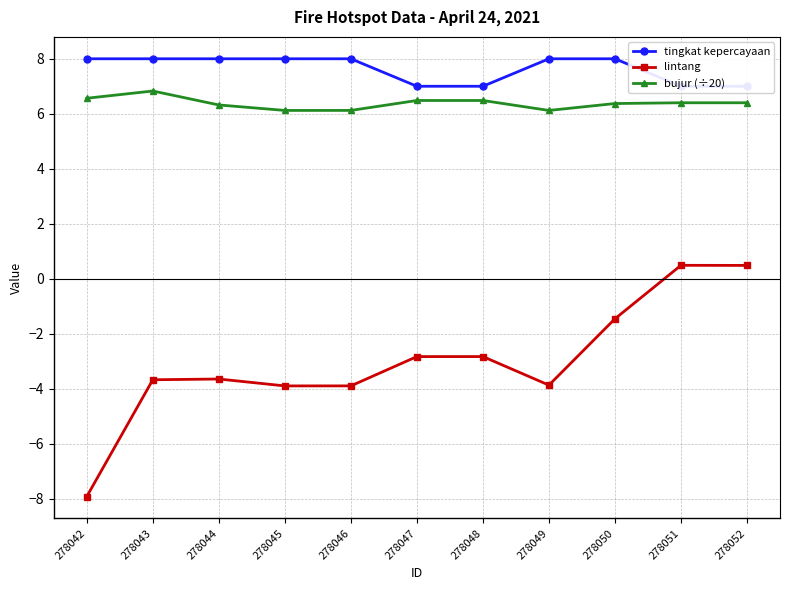

What is the difference between the maximum and minimum values in the bujur (÷20) series?

0.7